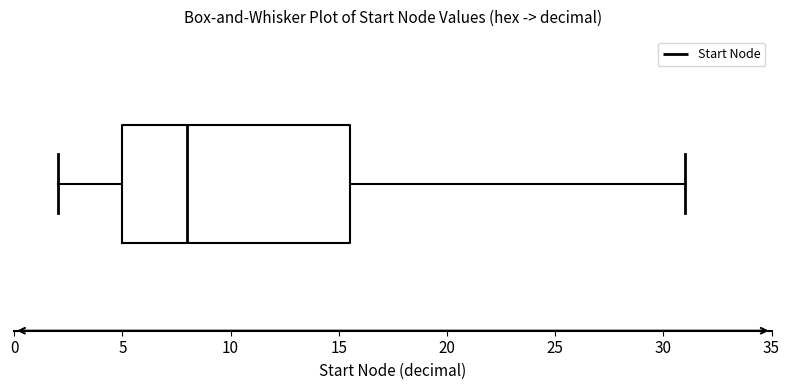

Read this box plot against the x-axis: the position of the median line, the range covered by the box, and the ends of both whiskers. The values are not printed on the chart, so give them approximately, as read against the axis.

median 8.0, box 5.0 to 15.5, whiskers 2.0 to 31.0